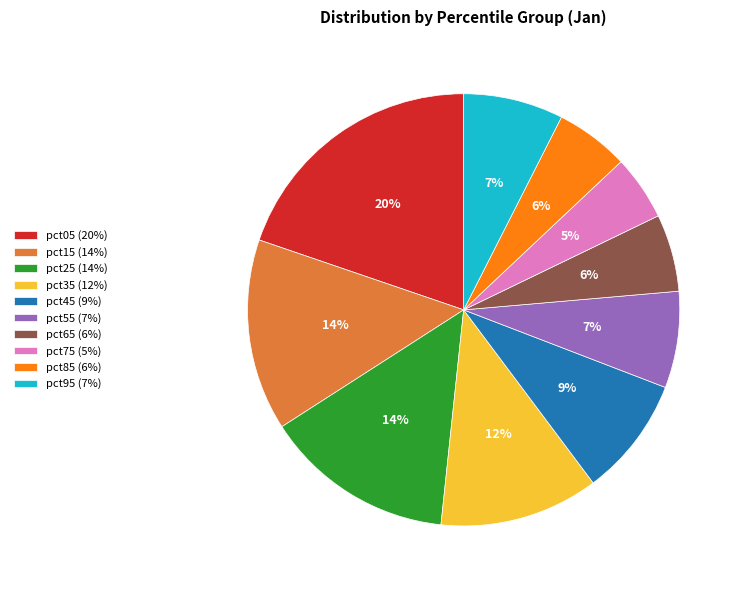

Is the sum of pct35 (12%) and pct55 (7%) greater than half?

No